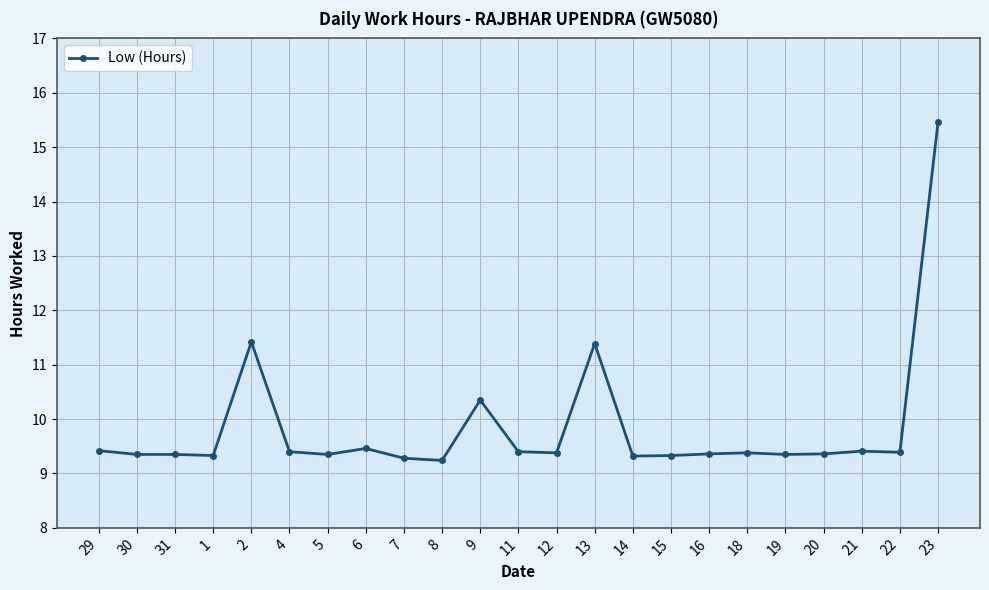

The value at 2 is 11.4. True or false?

True